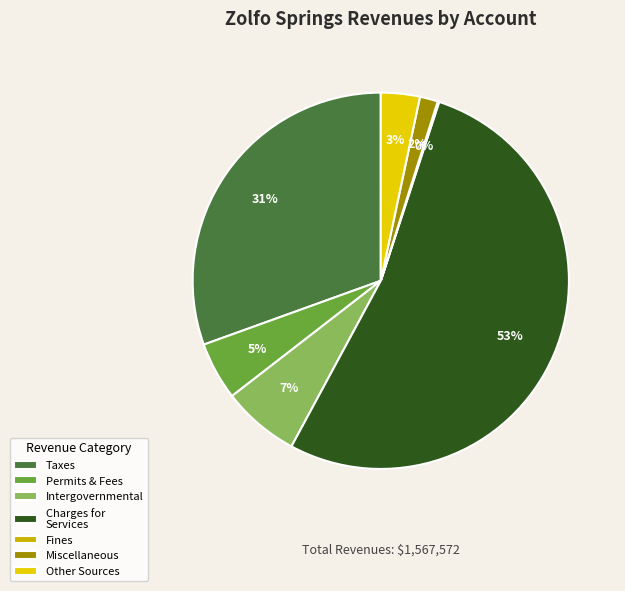

Which has a higher value, Taxes or Intergovernmental?

Taxes